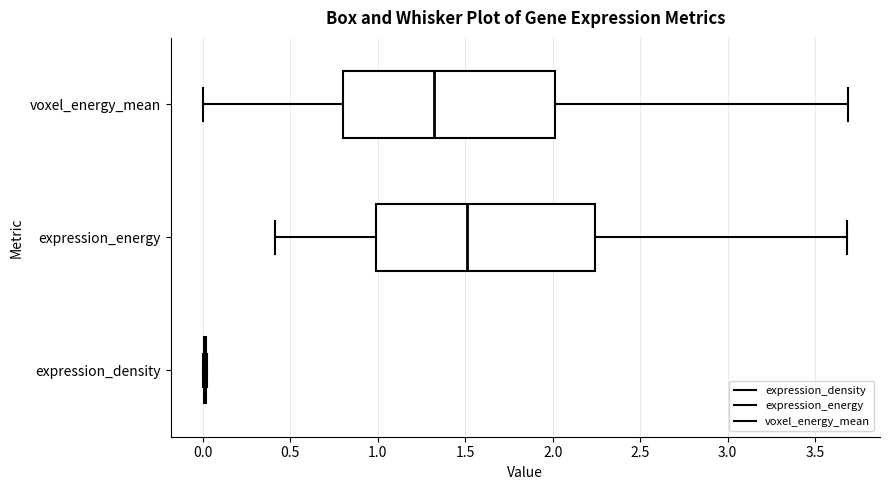

Reading bottom to top, transcribe this box plot: for each box, give where its median line is, the range the box spans, and where its two whiskers end, as read against the x-axis. The values are not printed on the chart, so give them approximately, as read against the axis.

expression_density: box collapsed to a line at 0.00, whiskers 0.00 to 0.00
expression_energy: median 1.50, box 1.00 to 2.25, whiskers 0.40 to 3.70
voxel_energy_mean: median 1.30, box 0.80 to 2.00, whiskers 0.00 to 3.70